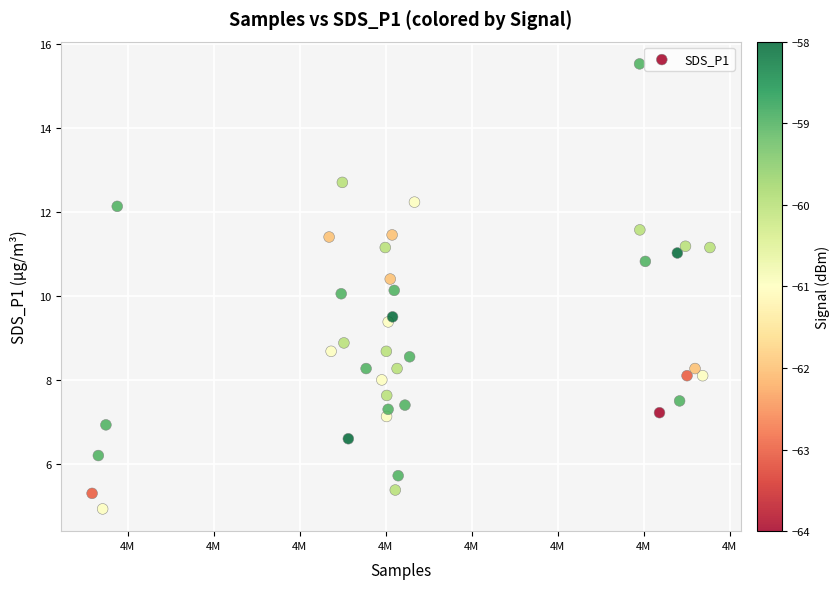

What is the range of X values (max minus min)?

35897.0